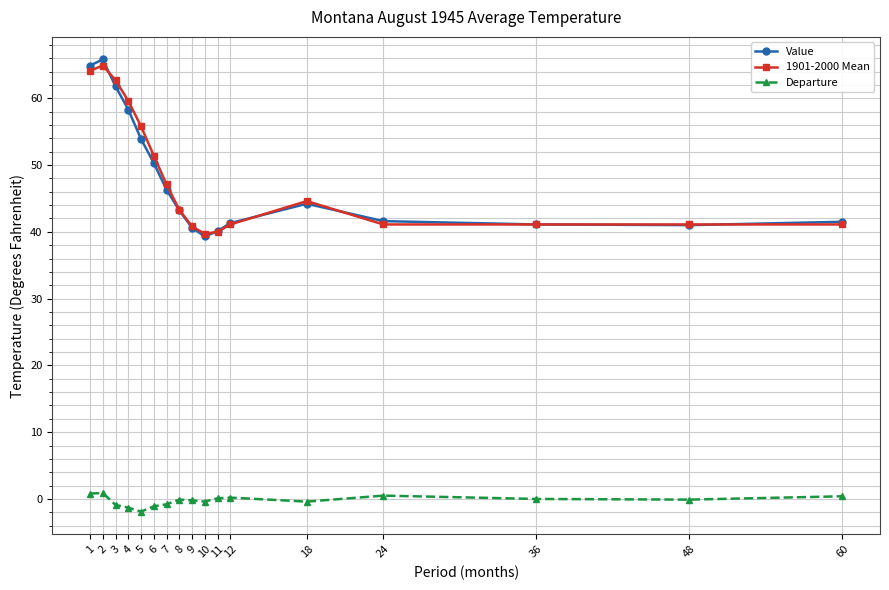

At which category does Value reach its first local valley?

10